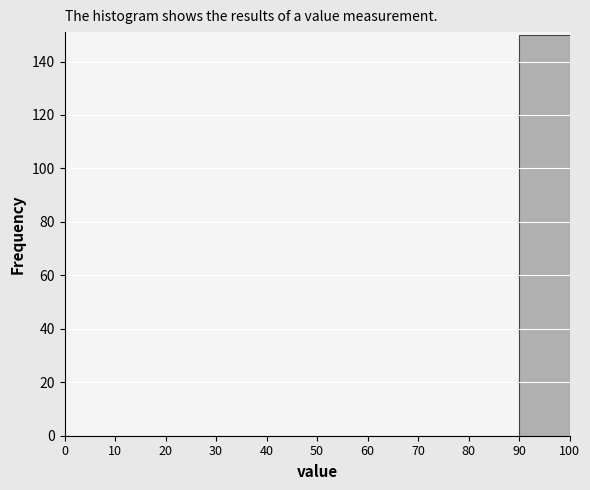

Reading left to right, list every bar in this chart as the range it spans on the x-axis followed by its height. The values are not printed on the chart, so give them approximately, as read against the axis.

0 to 10: 0
10 to 20: 0
20 to 30: 0
30 to 40: 0
40 to 50: 0
50 to 60: 0
60 to 70: 0
70 to 80: 0
80 to 90: 0
90 to 100: 150